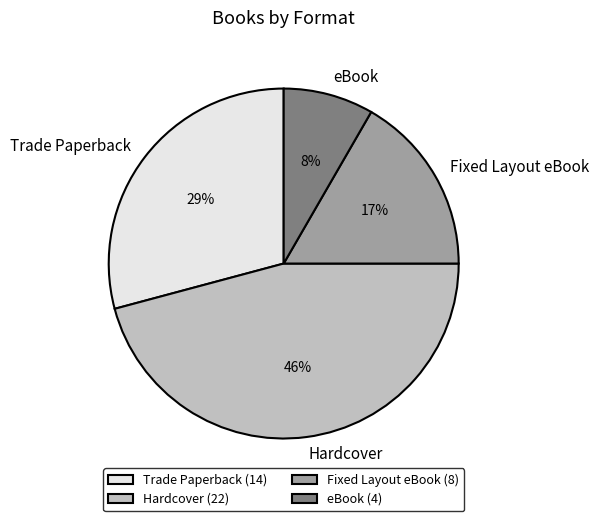

Which slice is the largest?

Hardcover